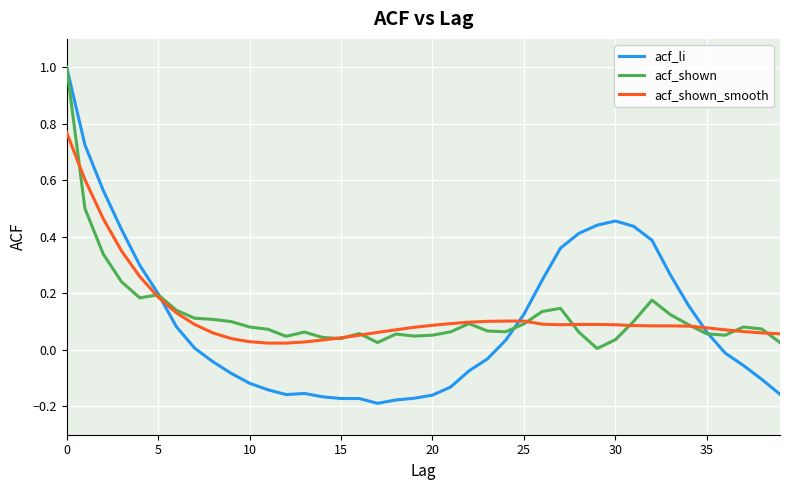

How many values in the acf_li series are below 0?

20